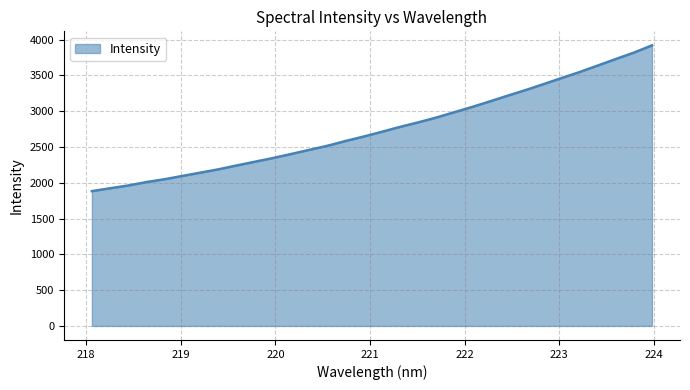

What is the greatest value displayed?

3920.8